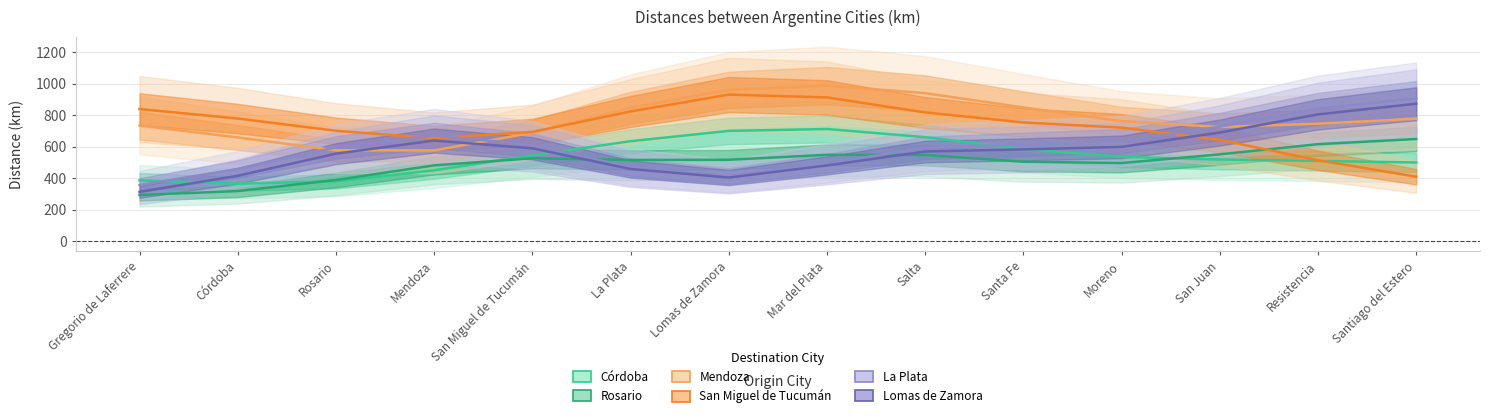

Rank the categories by Rosario value from lowest to highest.

Gregorio de Laferrere, Córdoba, Rosario, Mendoza, Moreno, Santa Fe, La Plata, Lomas de Zamora, San Miguel de Tucumán, Salta, Mar del Plata, San Juan, Resistencia, Santiago del Estero